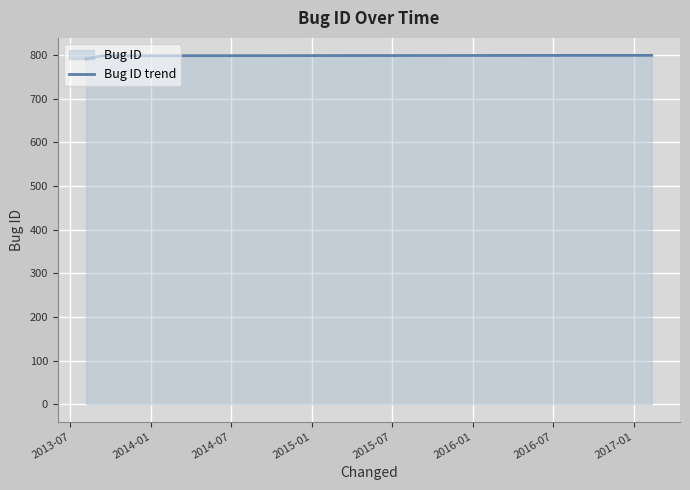

What is the sum of all values?

4763